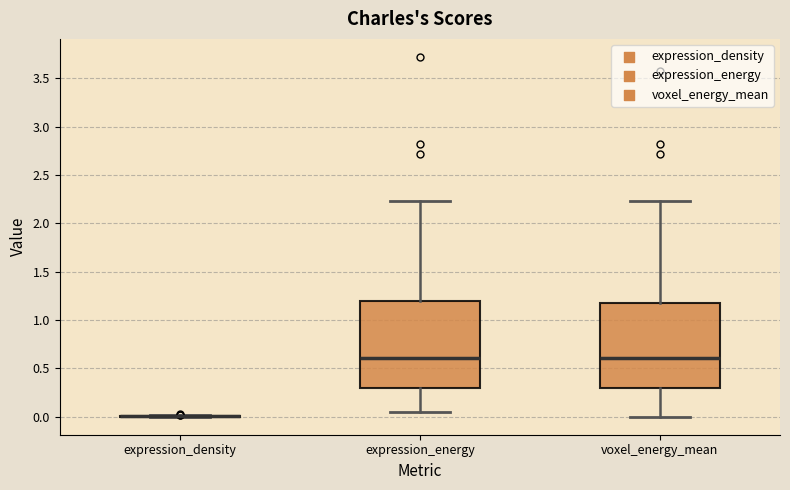

Reading left to right, transcribe this box plot: for each box, give where its median line is, the range the box spans, and where its two whiskers end, as read against the y-axis. The values are not printed on the chart, so give them approximately, as read against the axis.

expression_density: box collapsed to a line at 0.00, whiskers 0.00 to 0.00
expression_energy: median 0.60, box 0.30 to 1.20, whiskers 0.05 to 2.25
voxel_energy_mean: median 0.60, box 0.30 to 1.20, whiskers 0.00 to 2.25